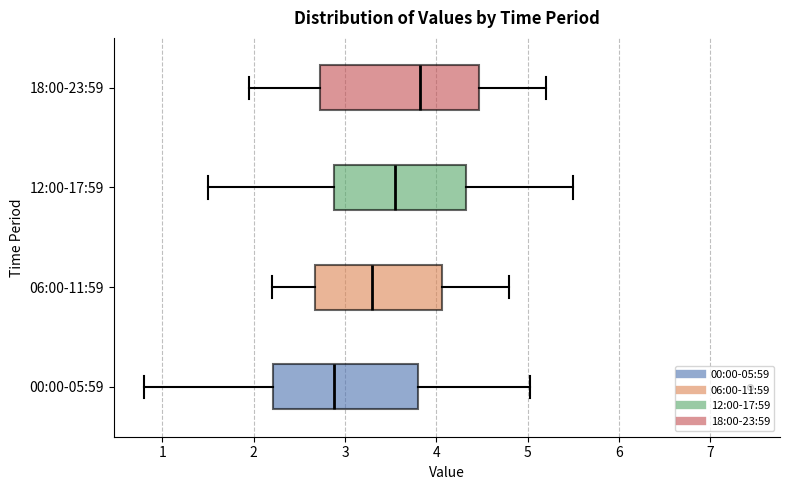

Reading bottom to top, transcribe this box plot: for each box, give where its median line is, the range the box spans, and where its two whiskers end, as read against the x-axis. The values are not printed on the chart, so give them approximately, as read against the axis.

00:00-05:59: median 2.9, box 2.2 to 3.8, whiskers 0.8 to 5.0
06:00-11:59: median 3.3, box 2.7 to 4.1, whiskers 2.2 to 4.8
12:00-17:59: median 3.6, box 2.9 to 4.3, whiskers 1.5 to 5.5
18:00-23:59: median 3.8, box 2.7 to 4.5, whiskers 2.0 to 5.2